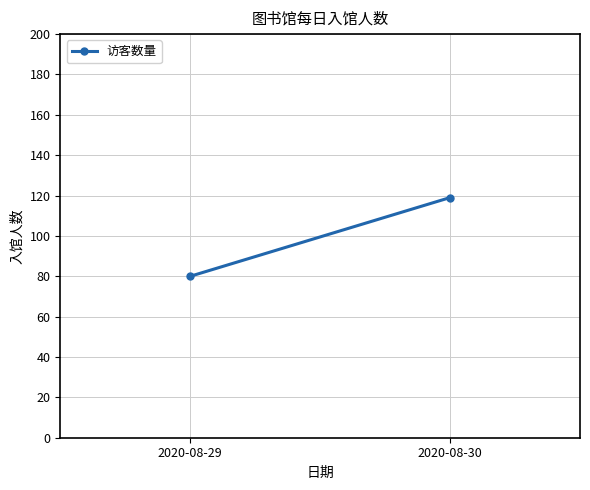

What is the smallest value displayed?

80